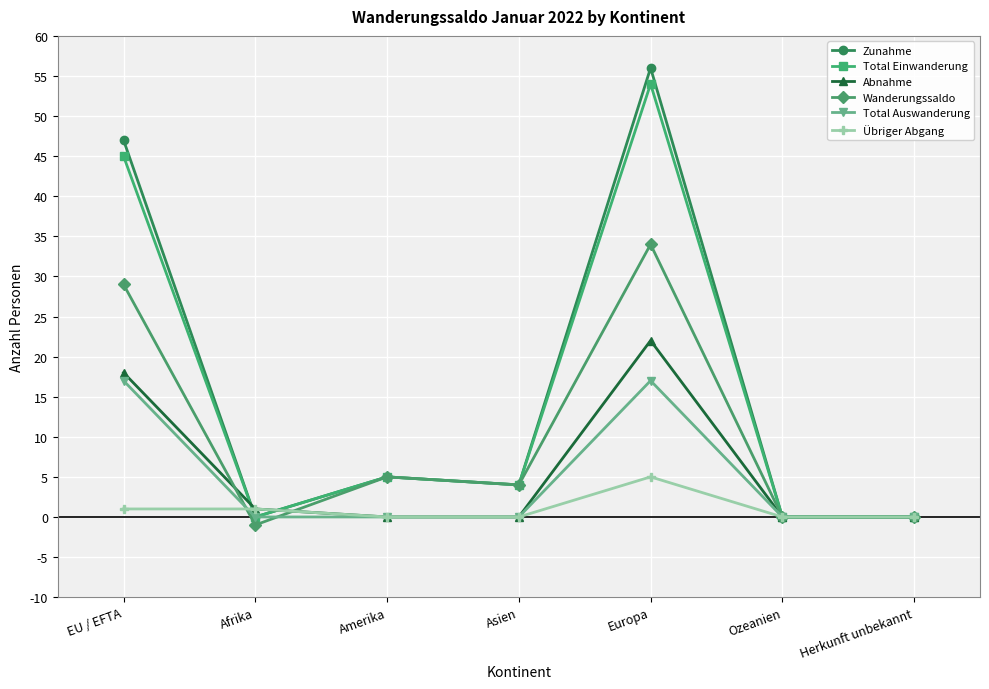

How many data points does each series have?

7